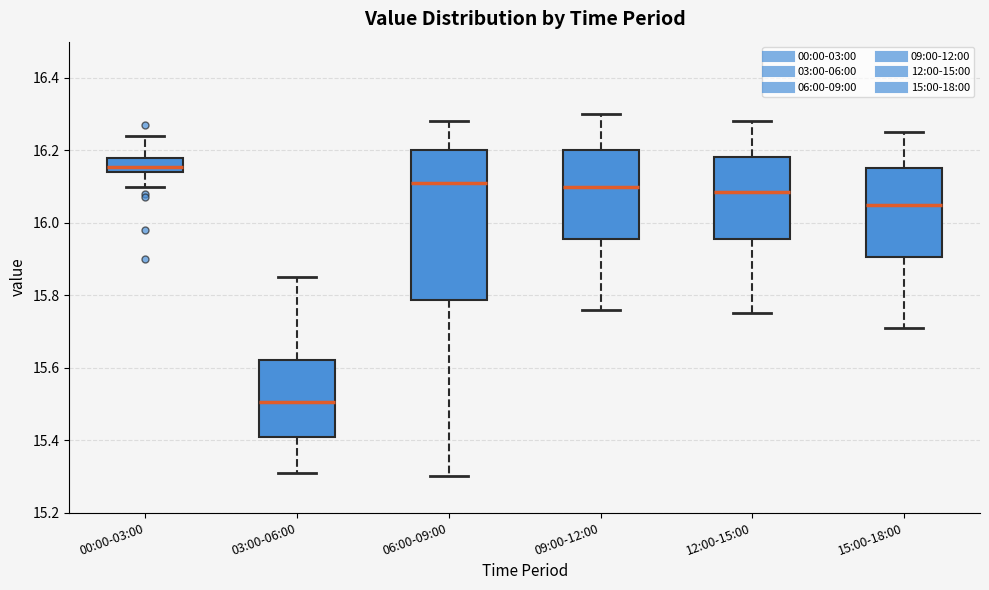

Reading left to right, transcribe this box plot: for each box, give where its median line is, the range the box spans, and where its two whiskers end, as read against the y-axis. The values are not printed on the chart, so give them approximately, as read against the axis.

00:00-03:00: median 16.16, box 16.14 to 16.18, whiskers 16.10 to 16.24
03:00-06:00: median 15.50, box 15.40 to 15.62, whiskers 15.32 to 15.86
06:00-09:00: median 16.12, box 15.78 to 16.20, whiskers 15.30 to 16.28
09:00-12:00: median 16.10, box 15.96 to 16.20, whiskers 15.76 to 16.30
12:00-15:00: median 16.08, box 15.96 to 16.18, whiskers 15.76 to 16.28
15:00-18:00: median 16.06, box 15.90 to 16.16, whiskers 15.72 to 16.26